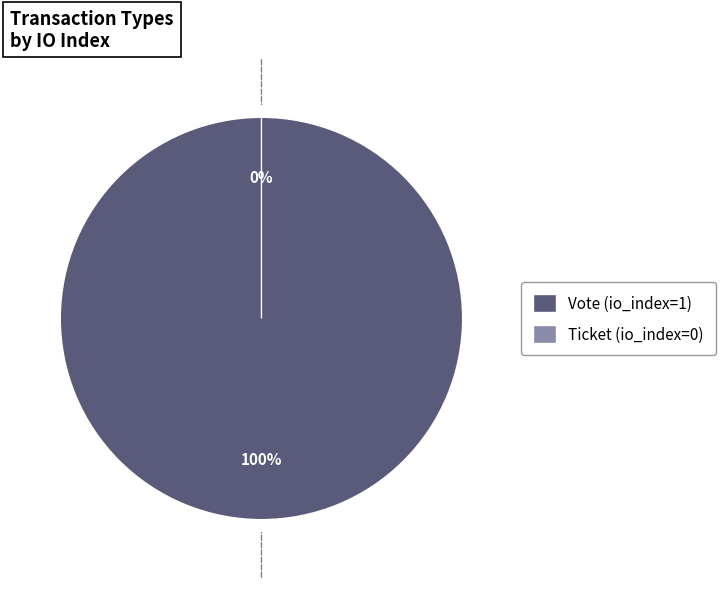

Which has a higher value, Ticket (io_index=0) or Vote (io_index=1)?

Vote (io_index=1)